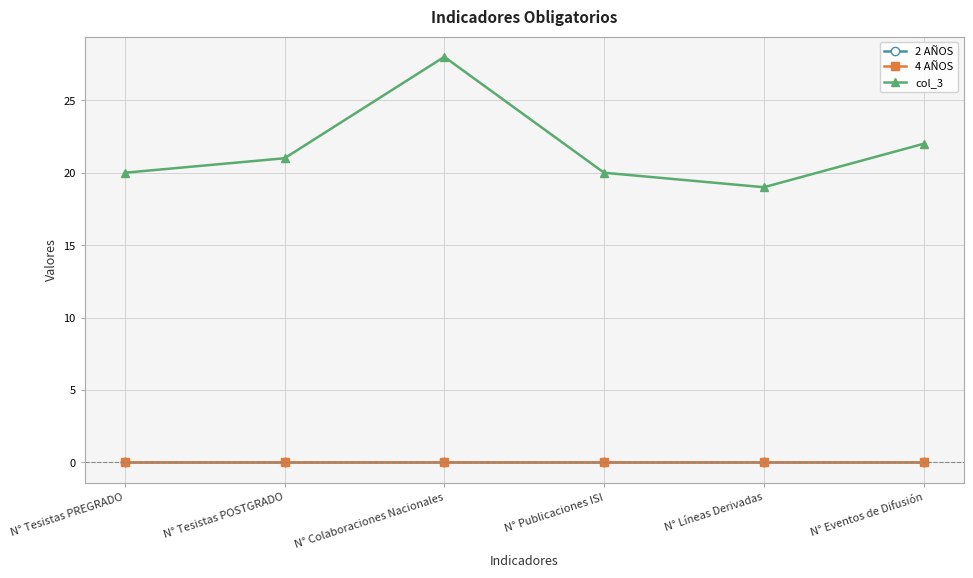

What is the label of the 5th point from the right?

N° Tesistas POSTGRADO